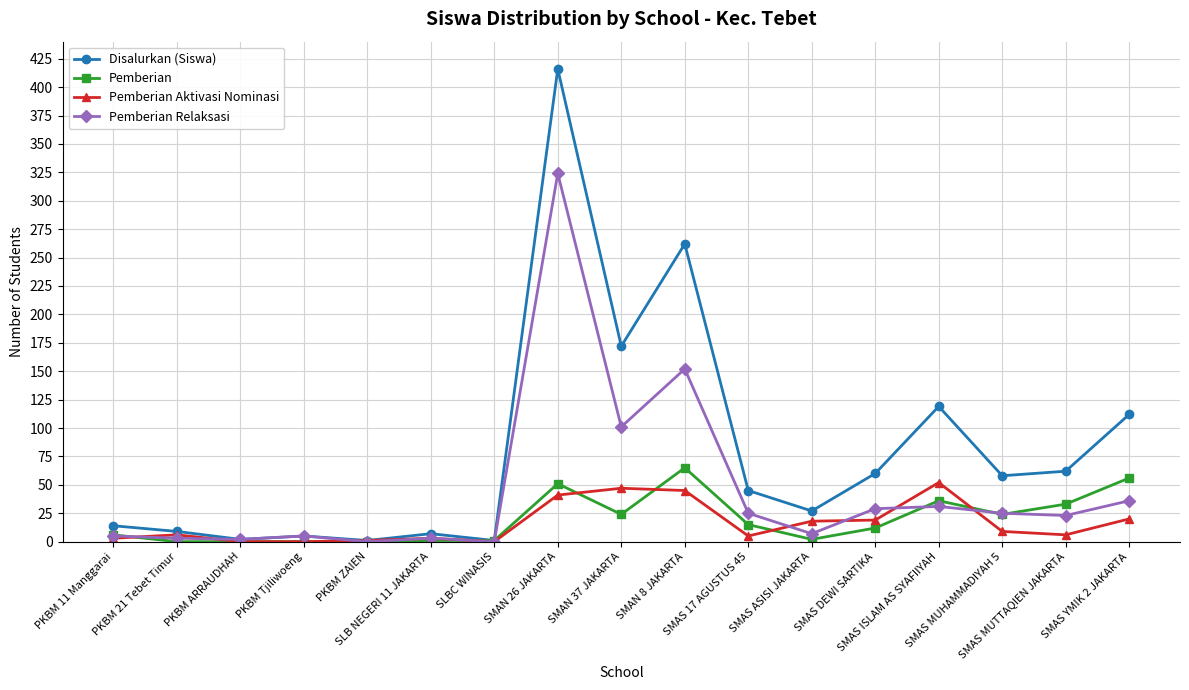

Is the value of Pemberian Aktivasi Nominasi at SMAS YMIK 2 JAKARTA greater than the value of Pemberian Relaksasi at SMAS YMIK 2 JAKARTA?

No